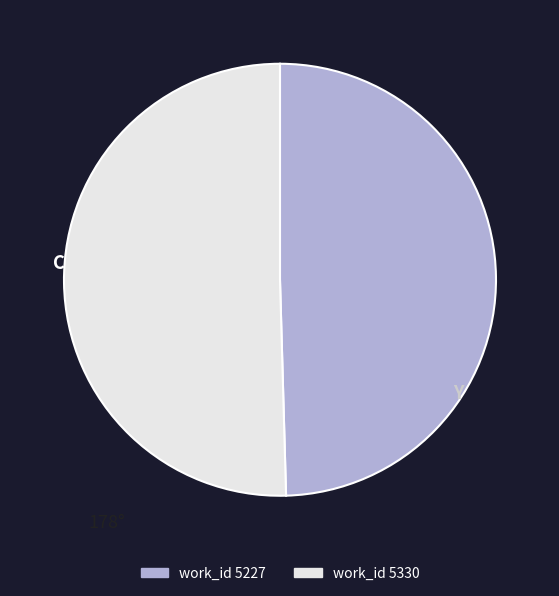

Is there a majority slice in this chart?

Yes